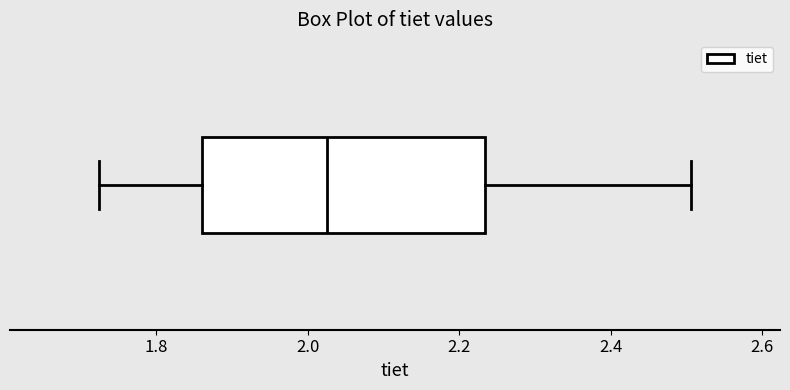

Read this box plot against the x-axis: the position of the median line, the range covered by the box, and the ends of both whiskers. The values are not printed on the chart, so give them approximately, as read against the axis.

median 2.02, box 1.86 to 2.24, whiskers 1.72 to 2.50